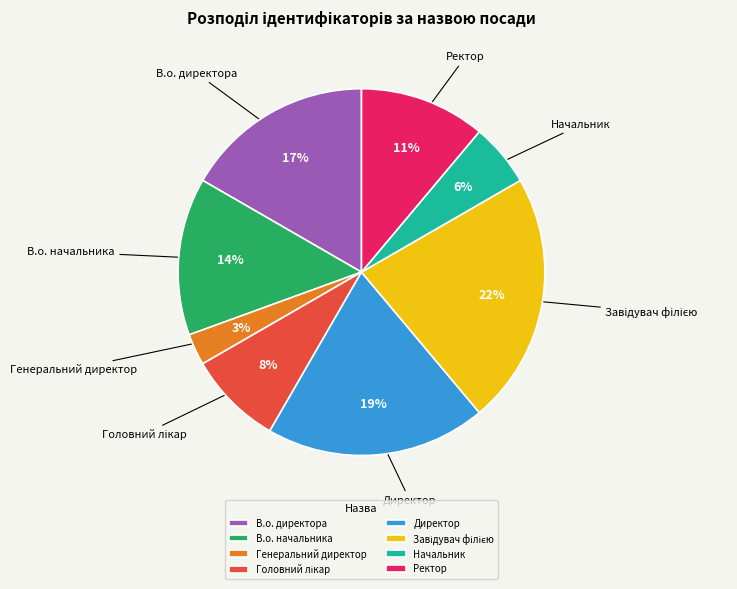

Combined, do Директор and В.о. начальника account for over 50%?

No